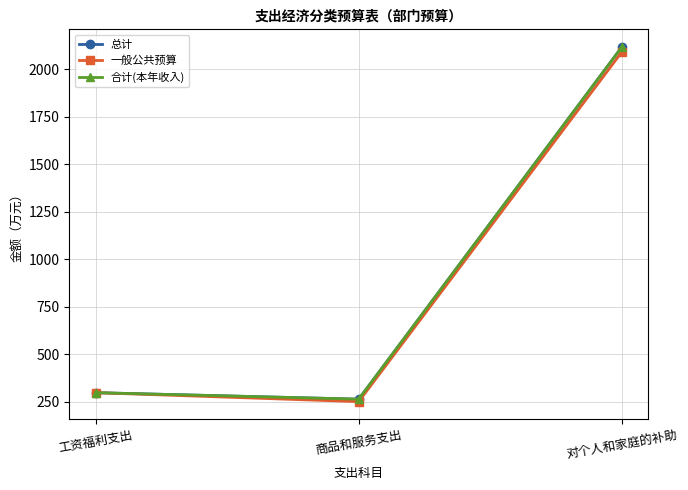

What is the approximate value of 合计(本年收入) at 工资福利支出?

297.9